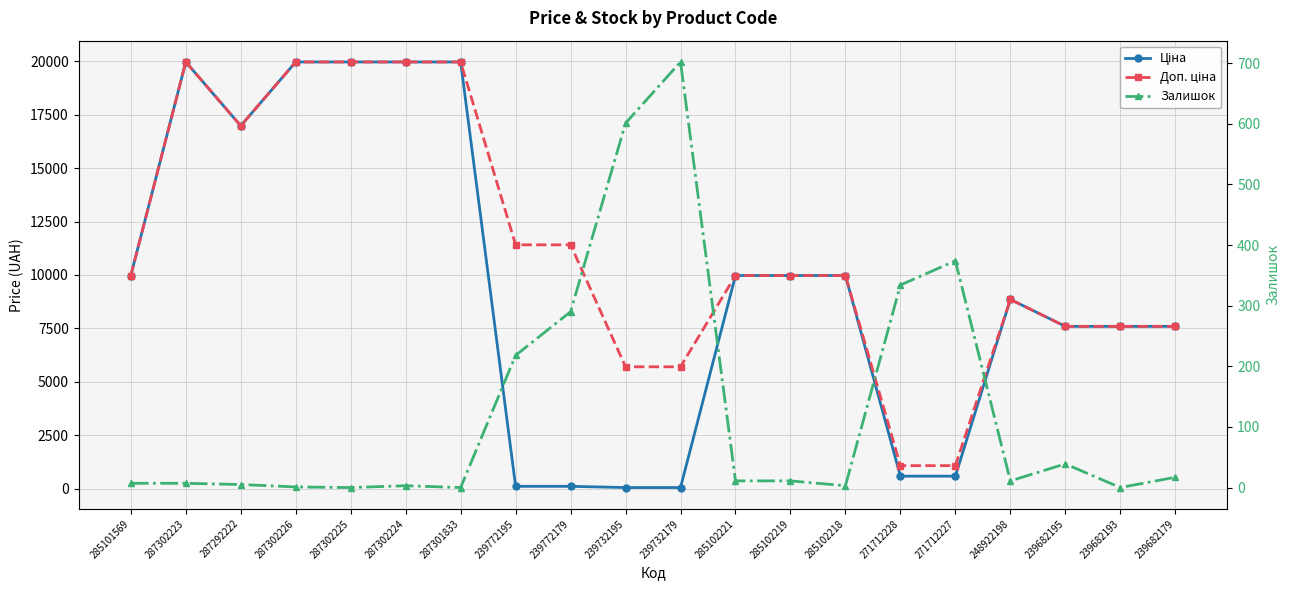

Where do Залишок and Ціна first cross each other?

287301833 and 239772195